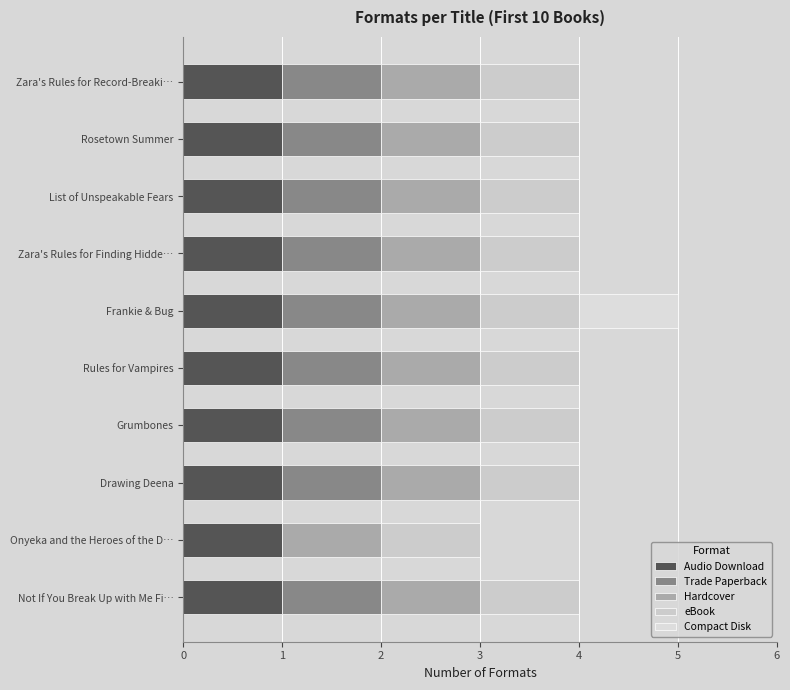

Count the number of data series in this chart.

5